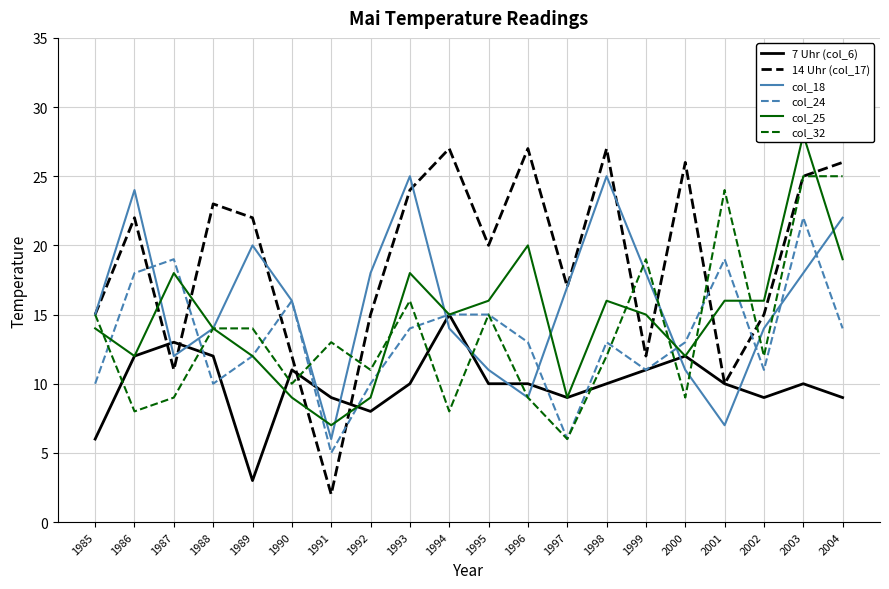

What is the sum of the col_25 values at 2001 and 2000?

28